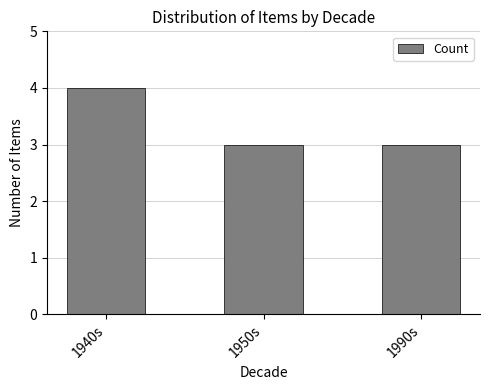

Count the number of categories in the chart.

3